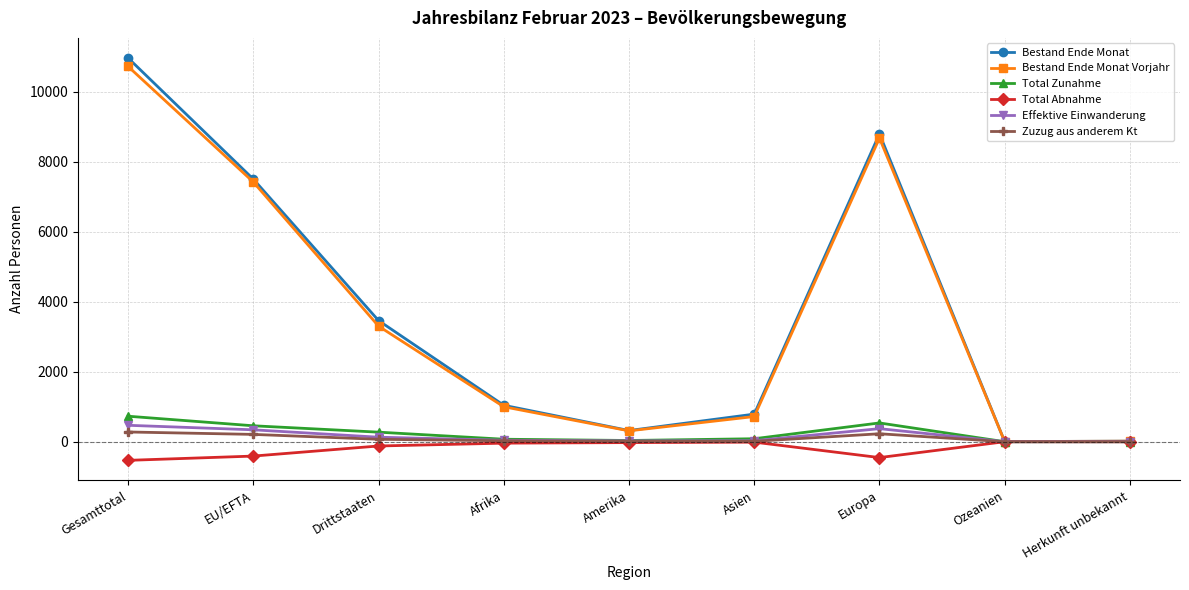

Count the number of categories in the chart.

9